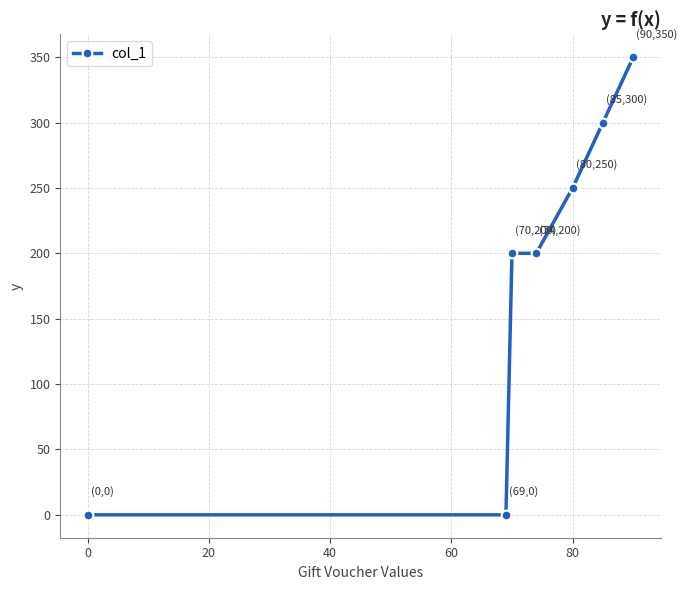

What is the sum of all values?

1300